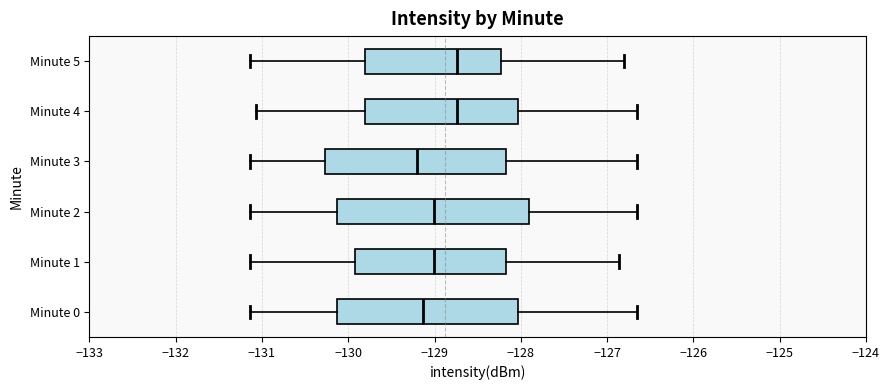

Comparing the boxes themselves (not the whiskers), which one is the widest?

Minute 2